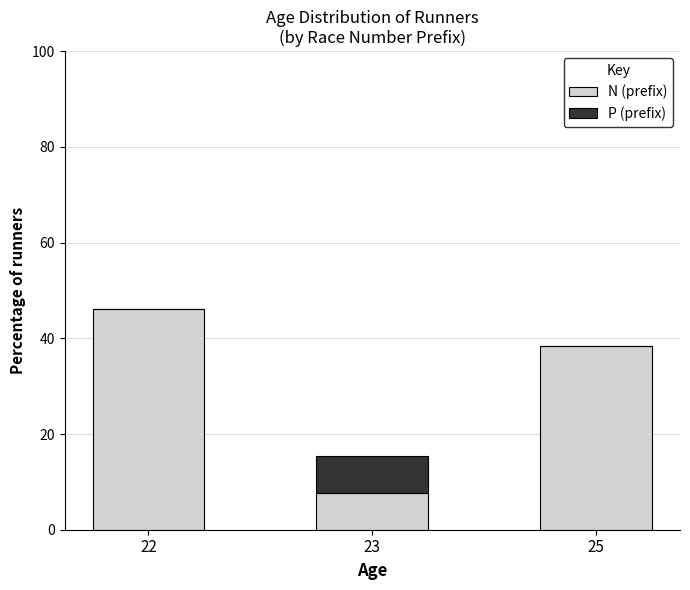

What is the sum of all N (prefix) values?

92.3